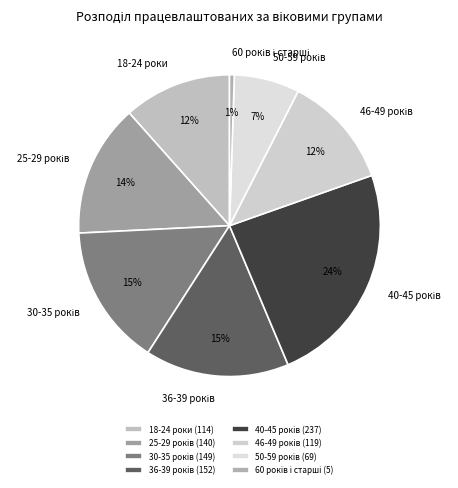

To the nearest percent, what percentage of the pie is 18-24 роки?

12%